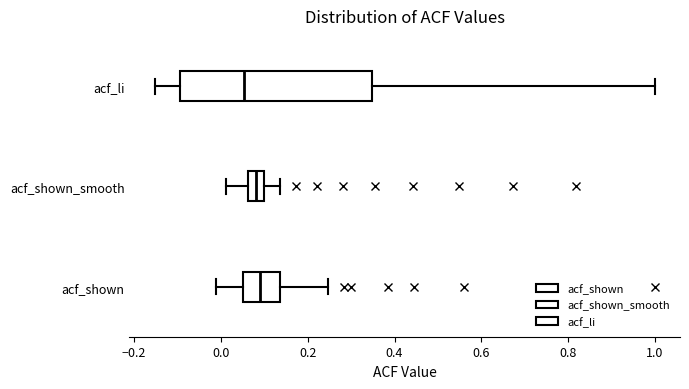

Reading bottom to top, transcribe this box plot: for each box, give where its median line is, the range the box spans, and where its two whiskers end, as read against the x-axis. The values are not printed on the chart, so give them approximately, as read against the axis.

acf_shown: median 0.10, box 0.06 to 0.14, whiskers -0.02 to 0.24
acf_shown_smooth: median 0.08, box 0.06 to 0.10, whiskers 0.02 to 0.14
acf_li: median 0.06, box -0.10 to 0.34, whiskers -0.16 to 1.00